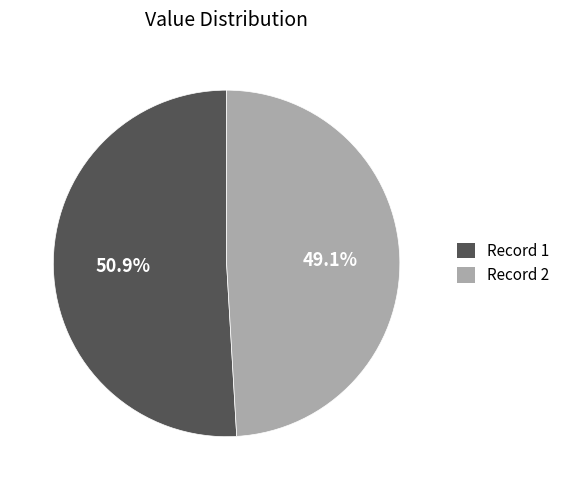

Is there any slice that represents more than half of the pie?

Yes